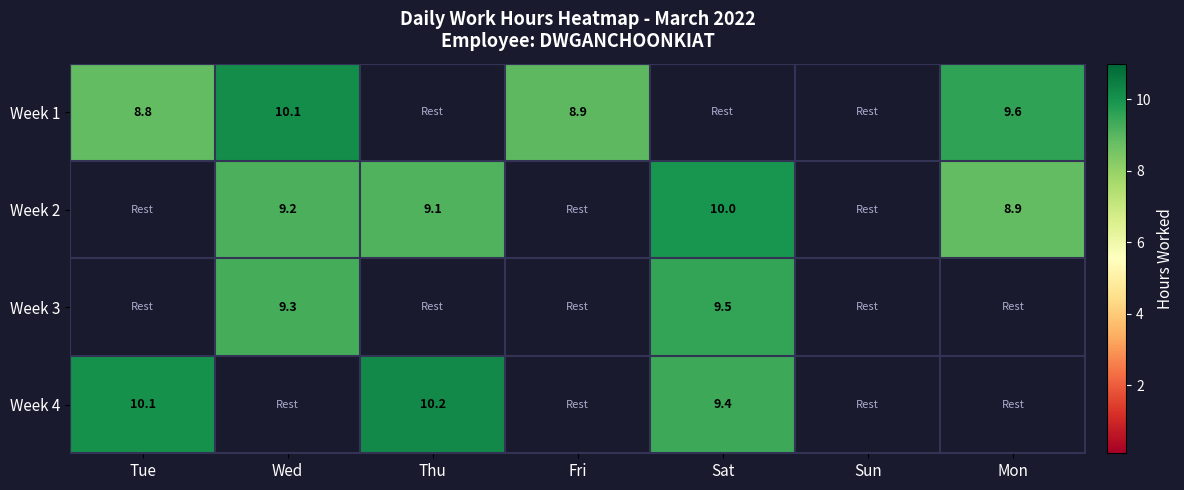

Rank the series by their maximum value, from lowest to highest.

Week 3, Week 2, Week 1, Week 4